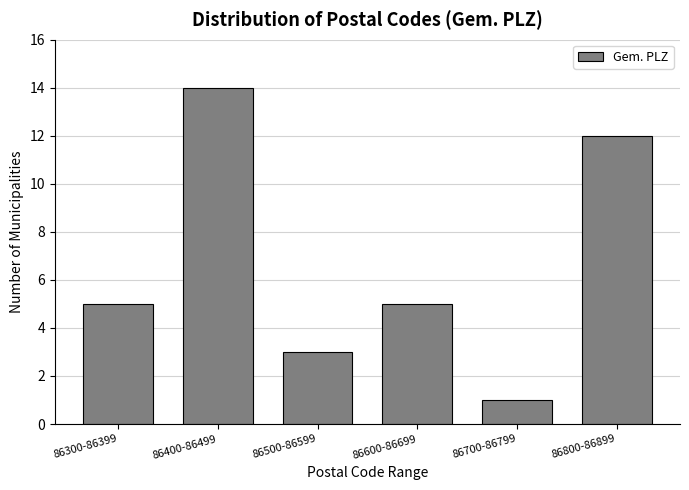

Reading left to right, transcribe all the data shown in this chart.

86300-86399=5	86400-86499=14	86500-86599=3	86600-86699=5	86700-86799=1	86800-86899=12